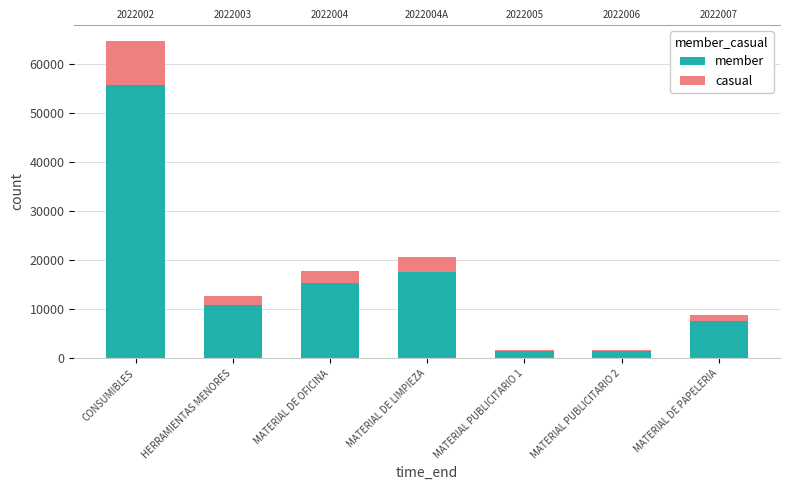

What position from the right is MATERIAL PUBLICITARIO 2?

2